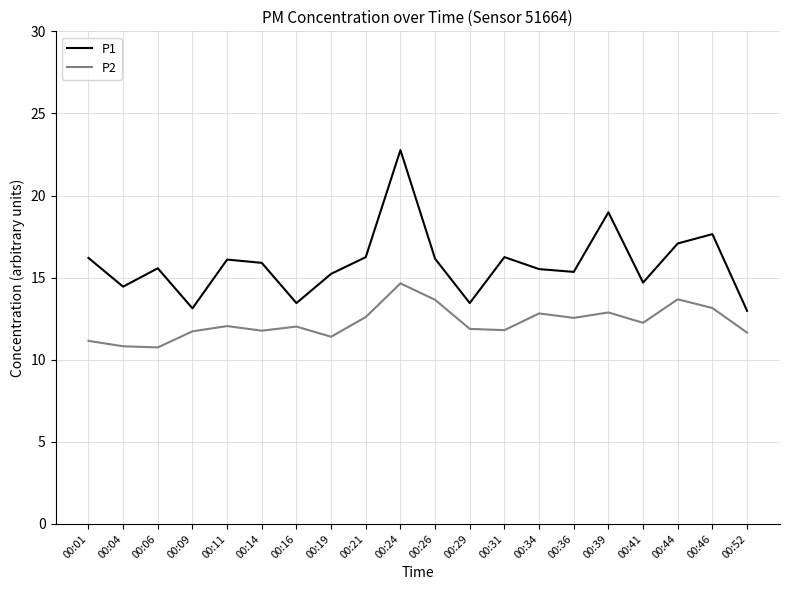

Does the chart display data point markers on the line(s)?

No